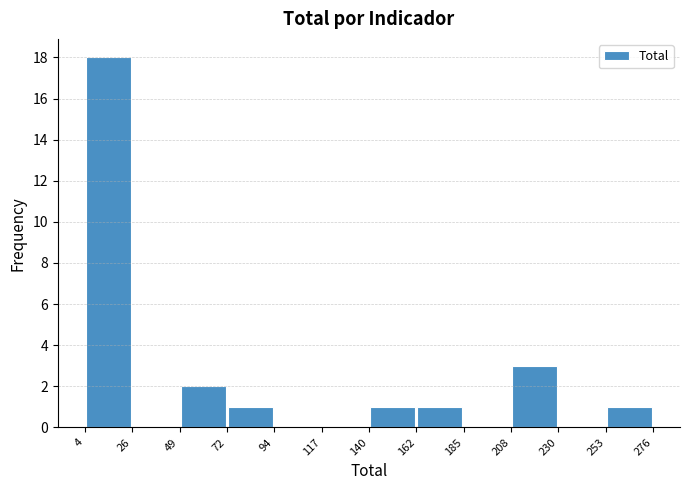

How tall is the bar that spans 208 to 230 on the x-axis? The values are not printed on the chart, so give them approximately, as read against the axis.

3